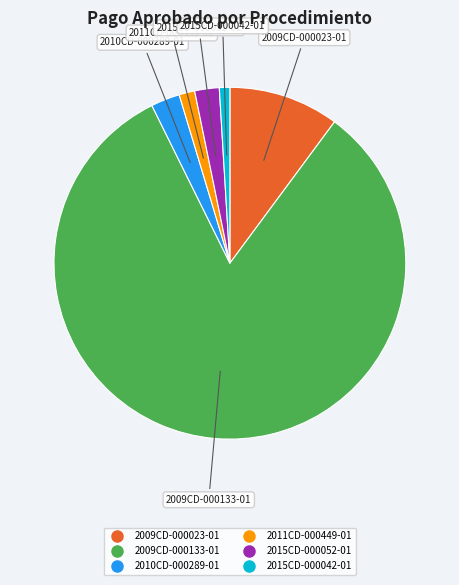

How many slices are in this pie chart?

6